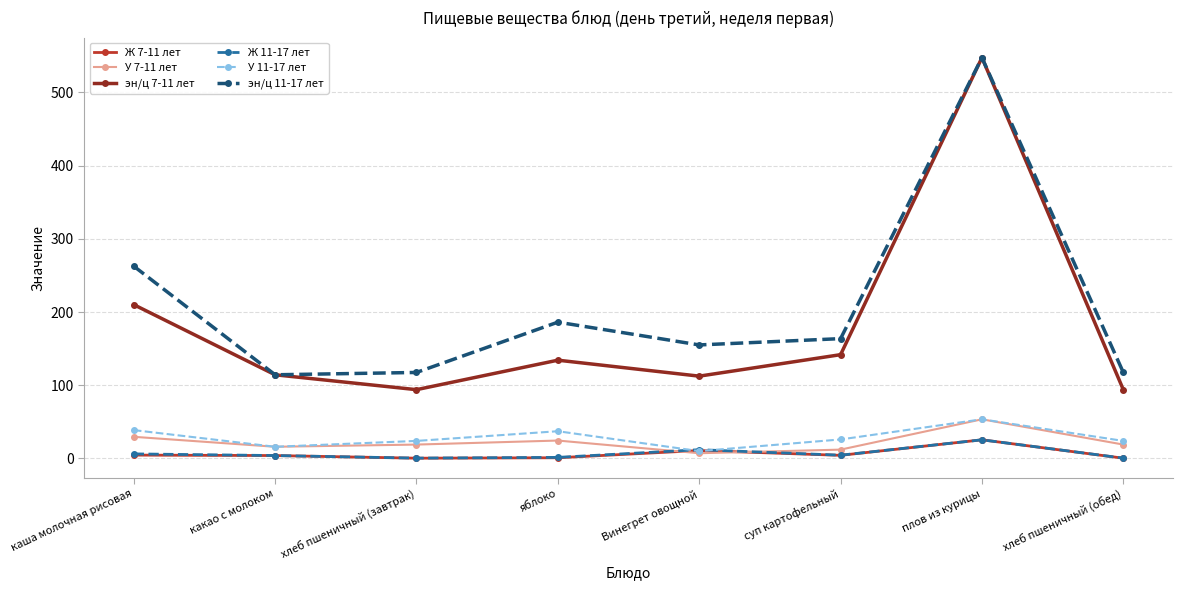

Which category has the highest value in the эн/ц 7-11 лет series?

плов из курицы